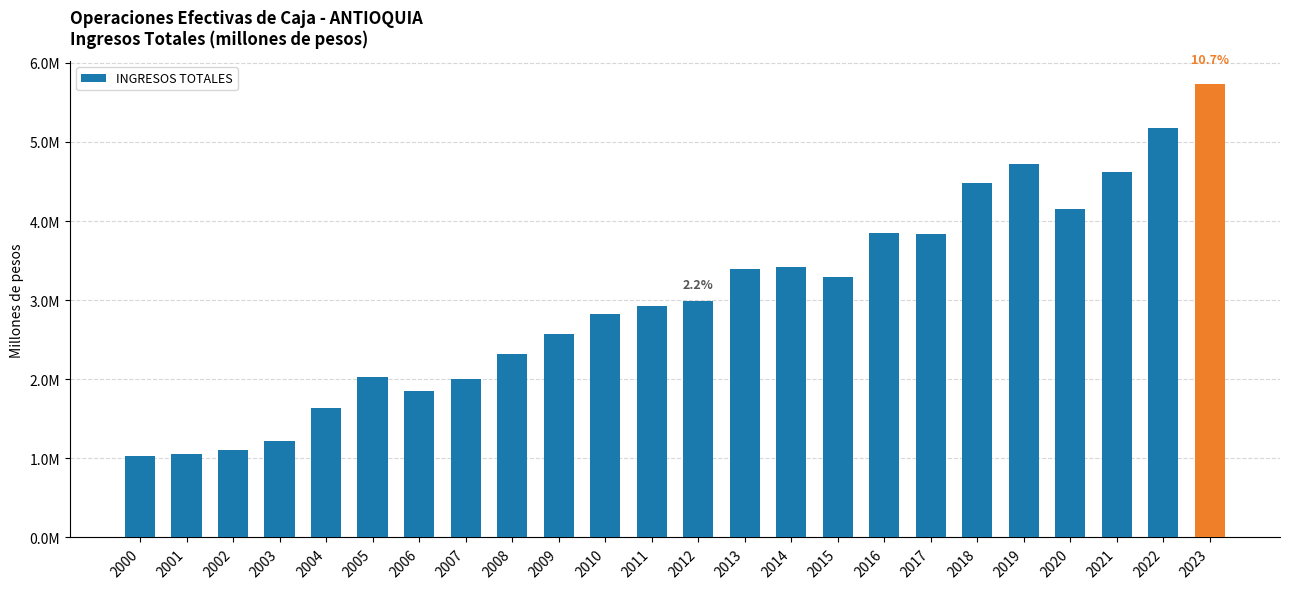

What is the change in value from 2002 to 2010?

+1719741